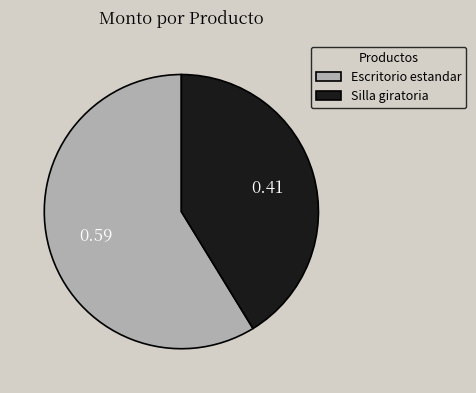

Is there any slice that represents more than half of the pie?

Yes